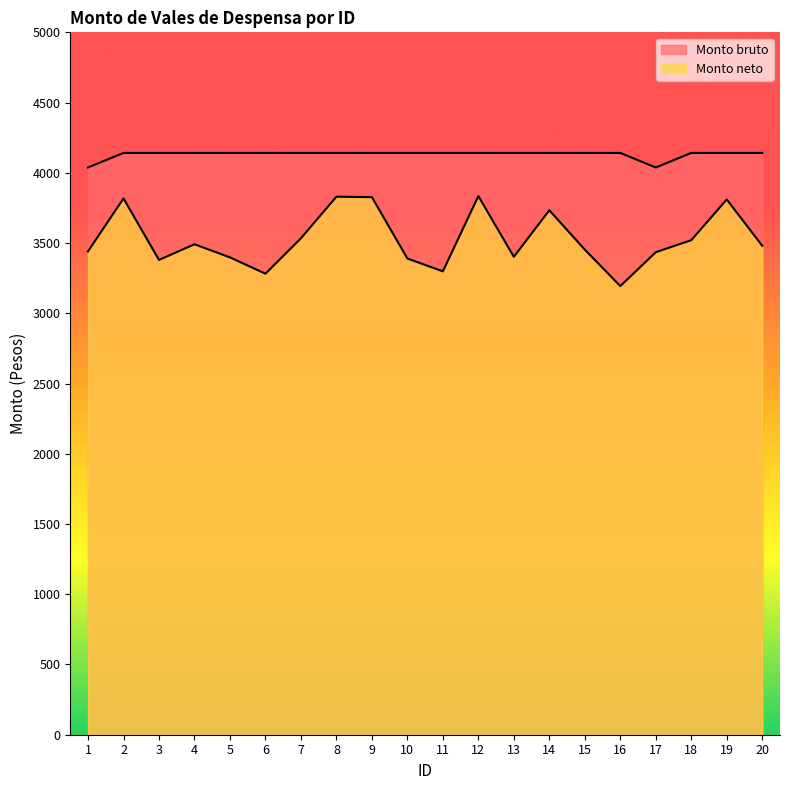

Between 3 and 17, which is larger?

3